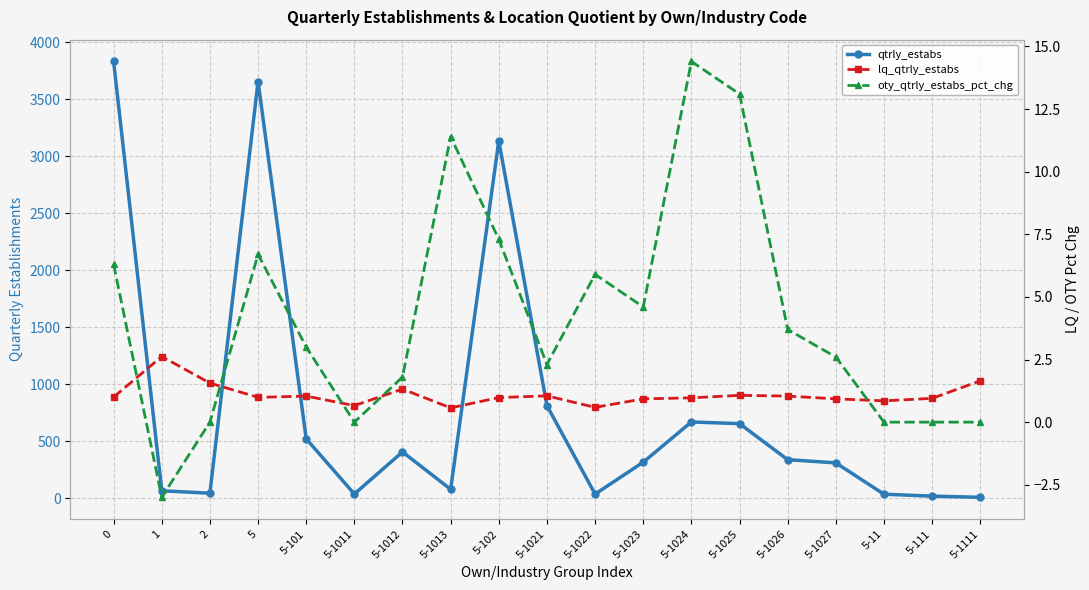

Rank the categories by lq_qtrly_estabs value from highest to lowest.

1, 5-1111, 2, 5-1012, 5-1025, 5-1021, 5-101, 5-1026, 0, 5, 5-102, 5-1024, 5-111, 5-1023, 5-1027, 5-11, 5-1011, 5-1022, 5-1013